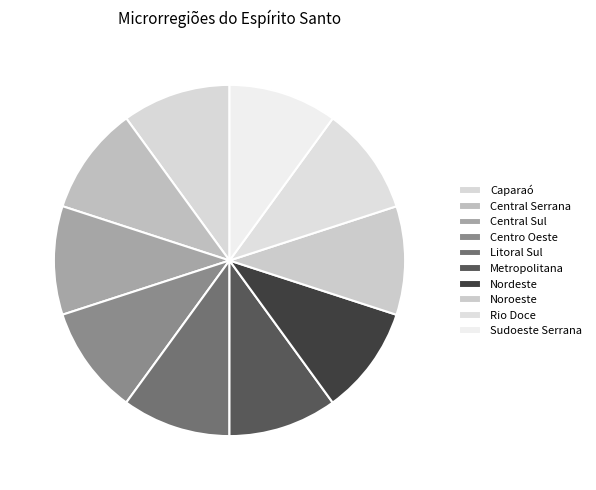

Between Centro Oeste and Metropolitana, which is larger?

Metropolitana